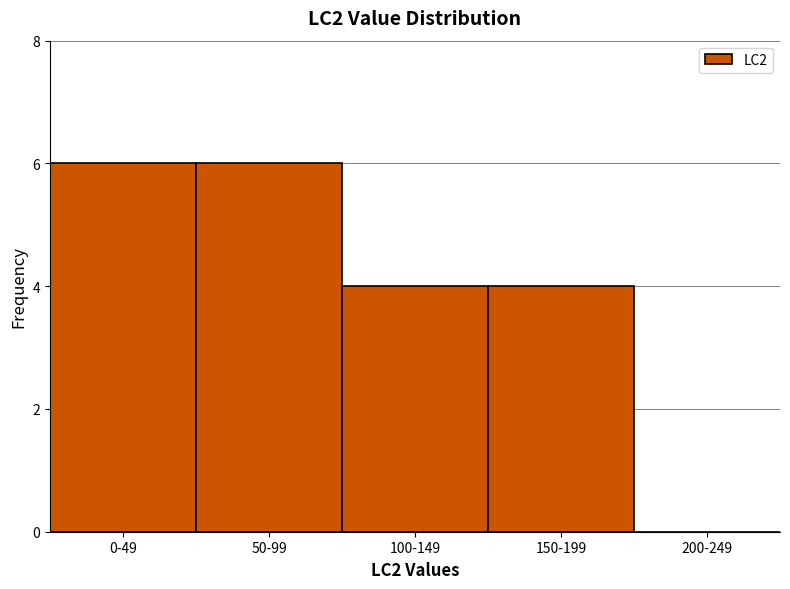

Reading left to right, transcribe all the data shown in this chart.

0-49=6	50-99=6	100-149=4	150-199=4	200-249=0